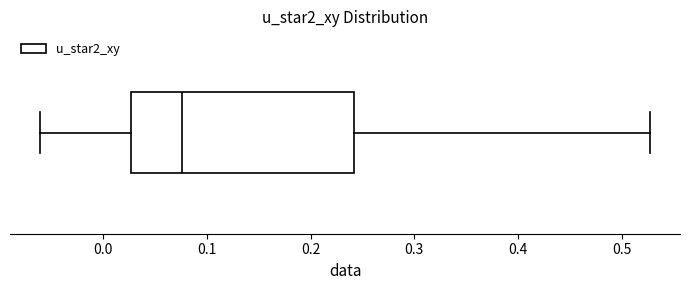

Read this box plot against the x-axis: the position of the median line, the range covered by the box, and the ends of both whiskers. The values are not printed on the chart, so give them approximately, as read against the axis.

median 0.08, box 0.03 to 0.24, whiskers -0.06 to 0.53